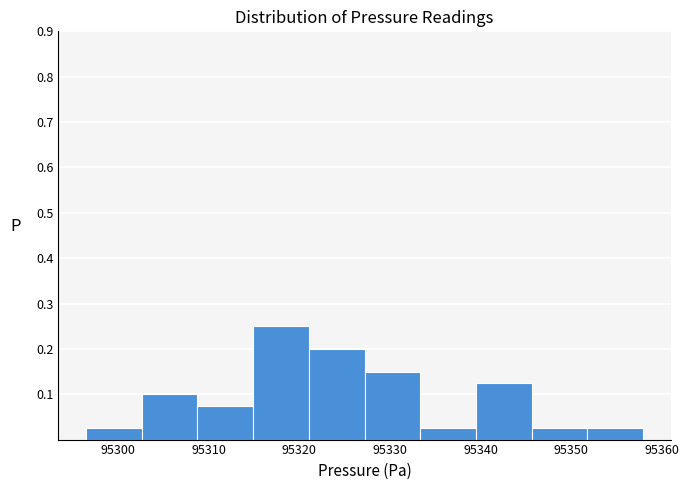

Which range on the x-axis has the tallest bar?

95315 to 95321